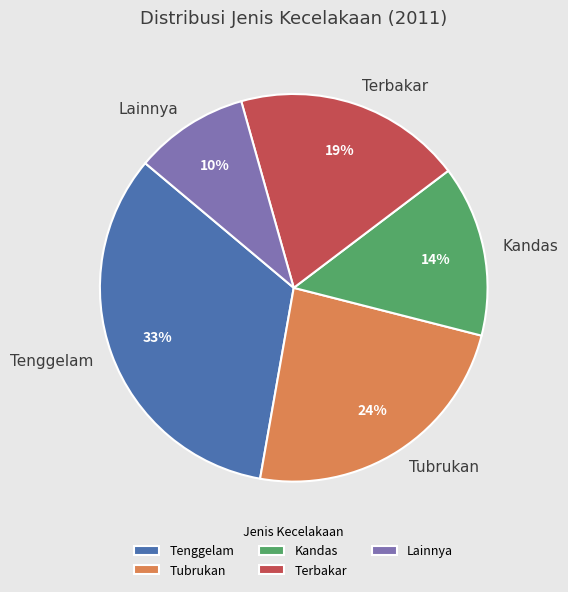

To the nearest percent, what portion does Tenggelam represent?

33%